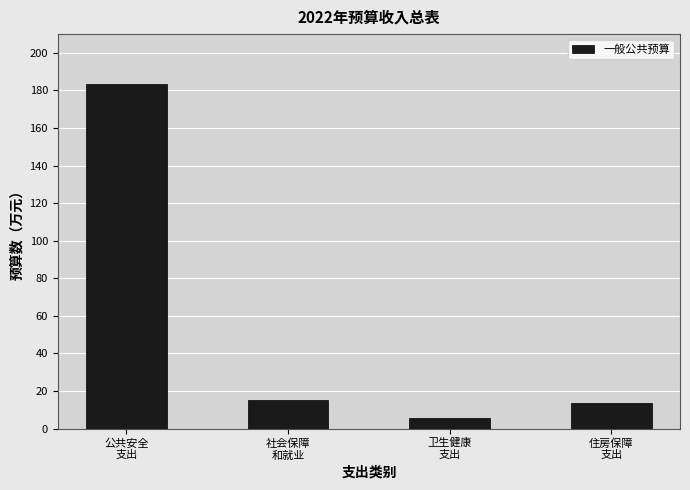

Is it true that the value at 社会保障
和就业 is 15.0?

True